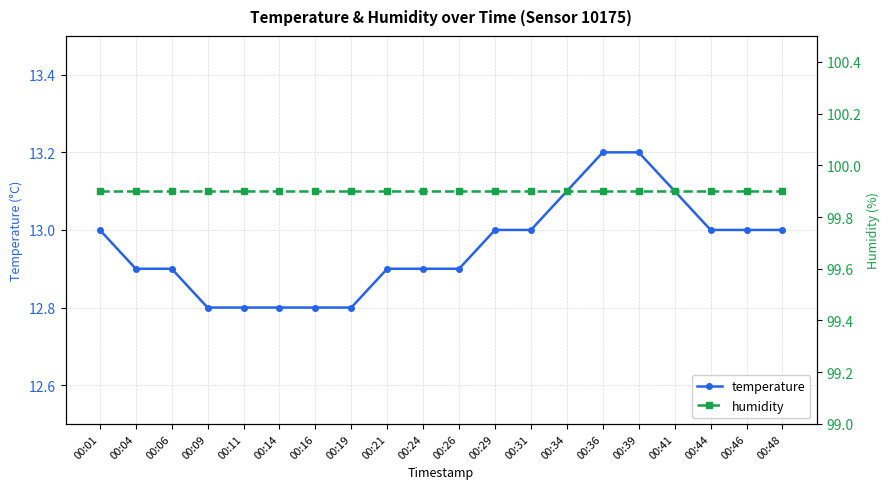

At 00:19, list the series in order from largest to smallest.

humidity, temperature